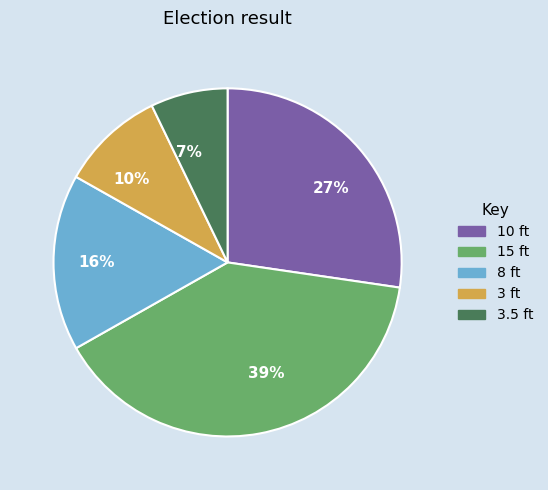

Between 39% and 27%, which is larger?

39%